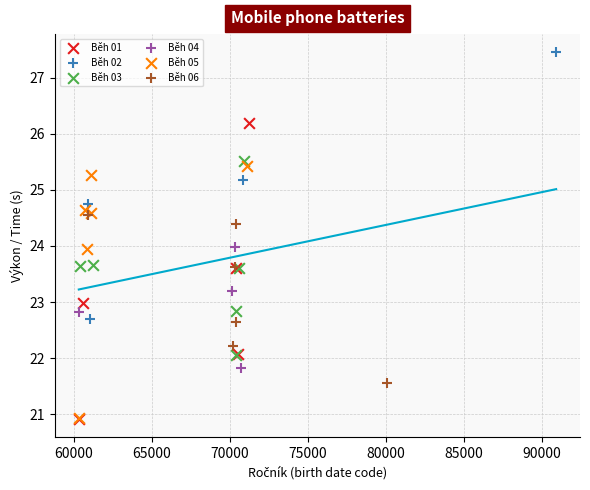

Which series has the widest spread of Y values?

Běh 01